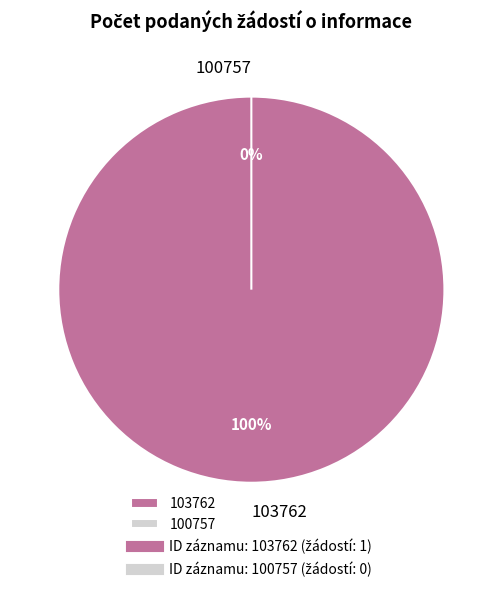

How many slices are in this pie chart?

2